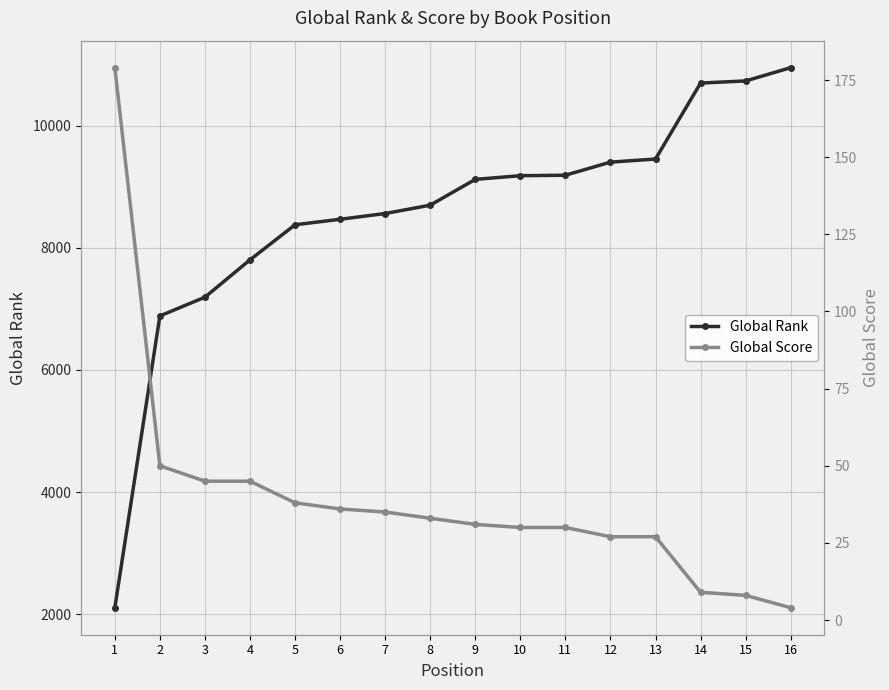

How many data points does each series have?

16